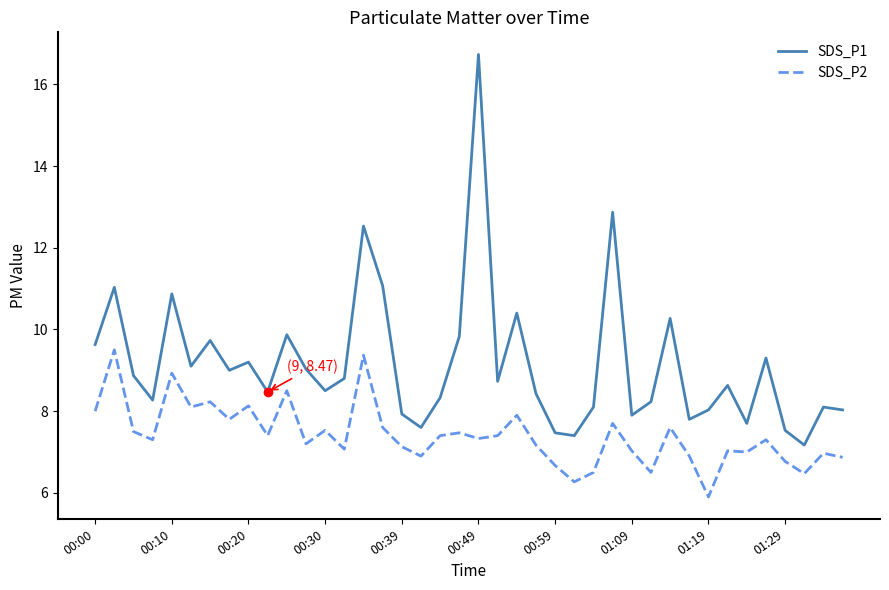

What are all the series names shown in the legend?

SDS_P1, SDS_P2